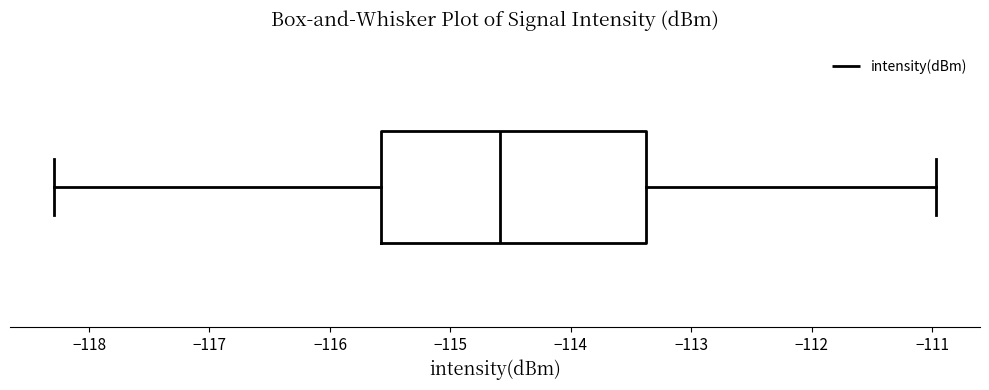

Where is the left edge of the box on the x-axis? The values are not printed on the chart, so give them approximately, as read against the axis.

-115.6